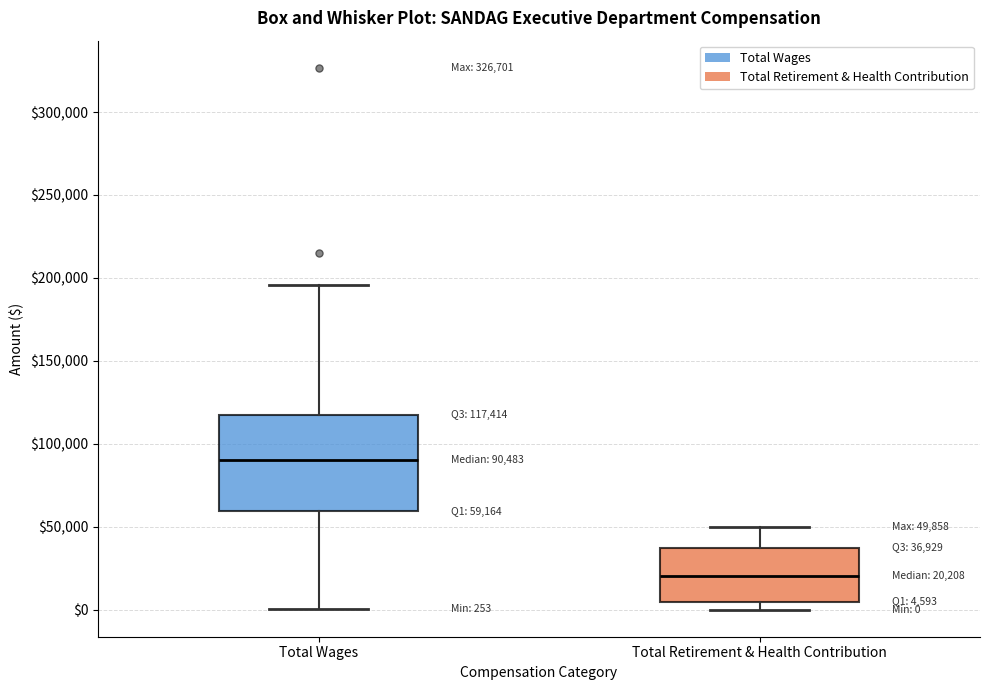

Which box's median line is the lowest?

Total Retirement & Health Contribution